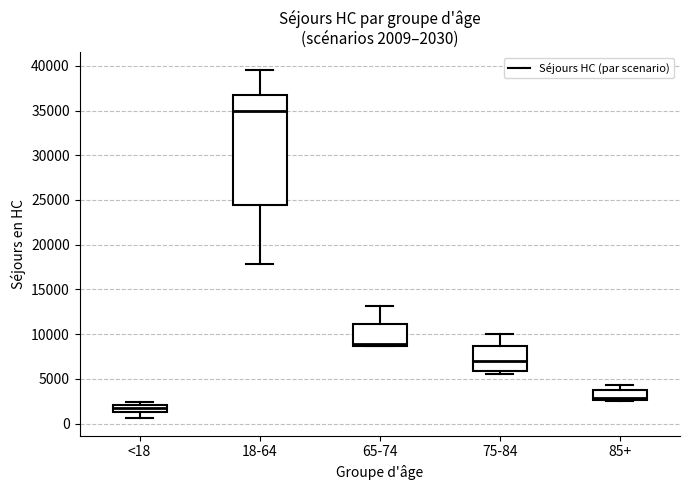

Which box has the highest median line?

18-64